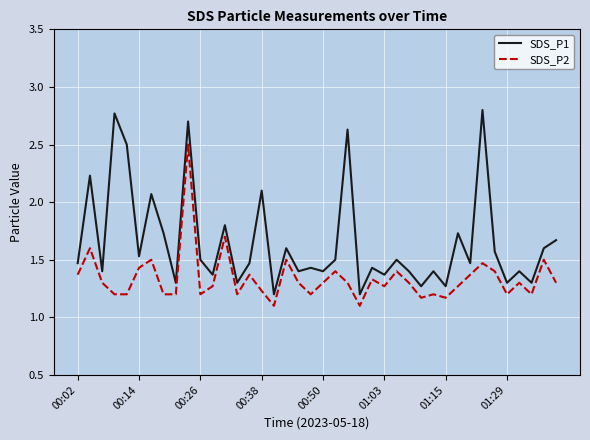

Does the chart display data point markers on the line(s)?

No